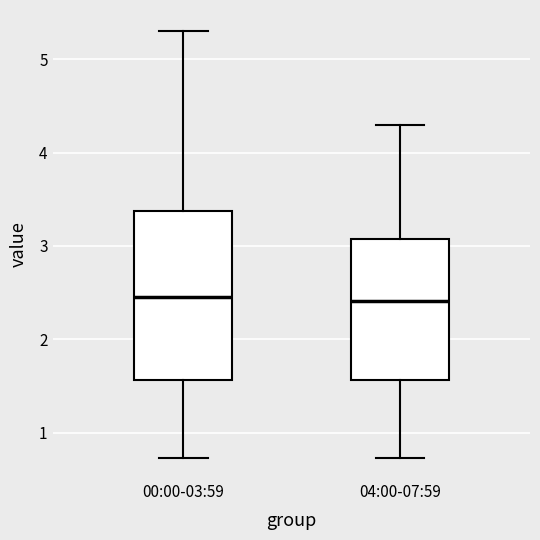

Which box is the tallest, from its lower edge to its upper edge?

00:00-03:59